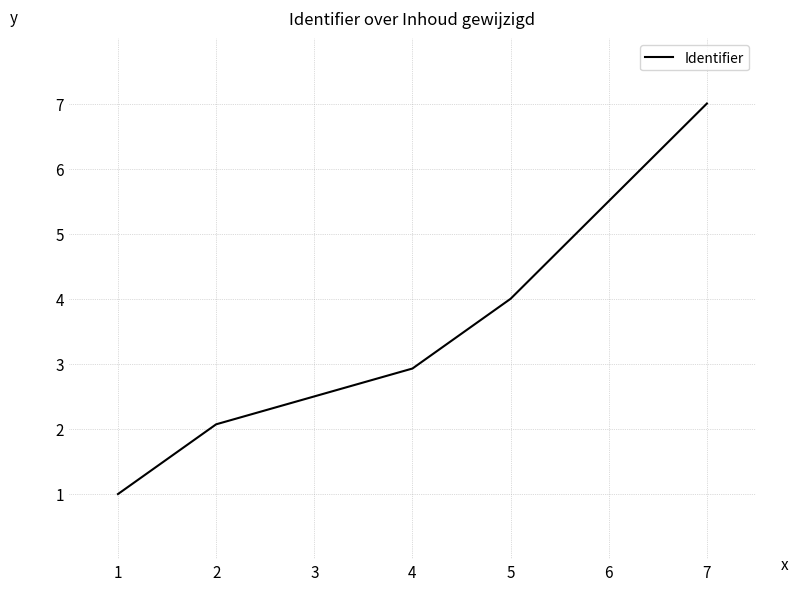

What is the average value?

3.6